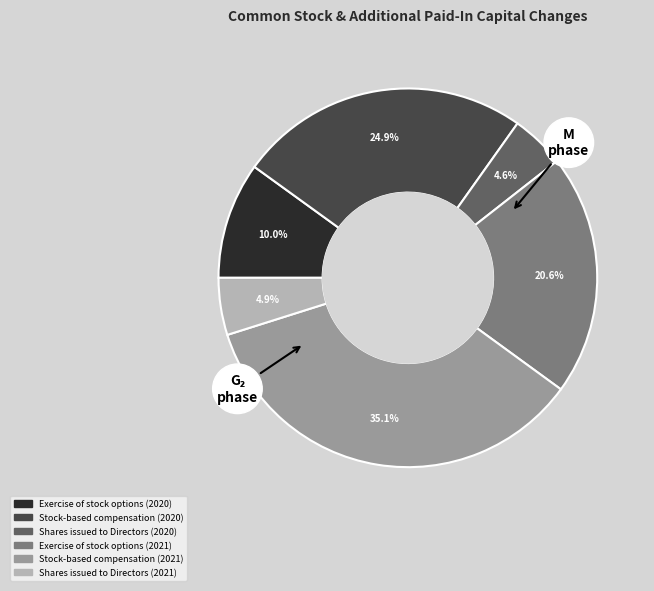

How many segments does this pie chart have?

6